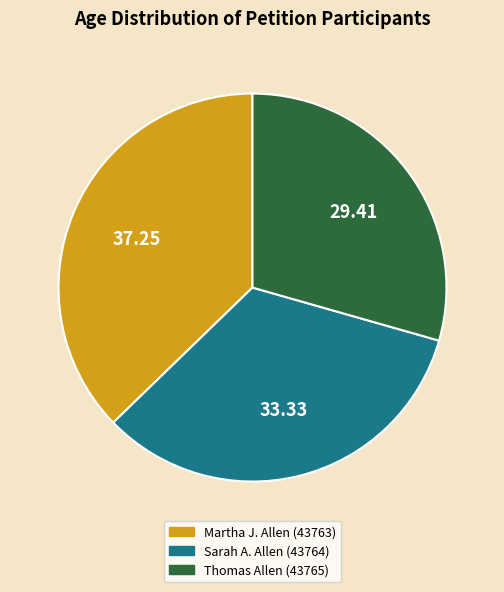

Does any single category account for the majority?

No